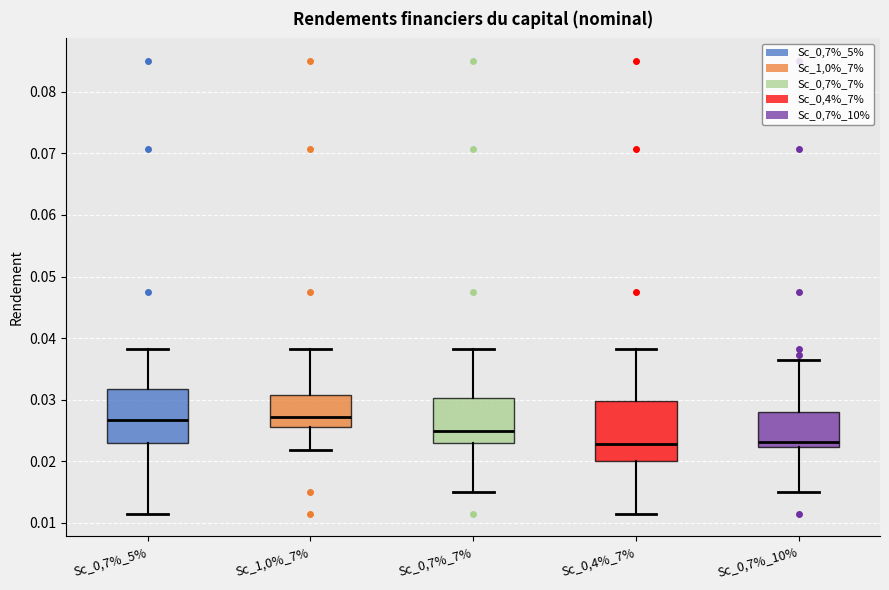

Reading left to right, transcribe this box plot: for each box, give where its median line is, the range the box spans, and where its two whiskers end, as read against the y-axis. The values are not printed on the chart, so give them approximately, as read against the axis.

Sc_0,7%_5%: median 0.027, box 0.023 to 0.032, whiskers 0.011 to 0.038
Sc_1,0%_7%: median 0.027, box 0.026 to 0.031, whiskers 0.022 to 0.038
Sc_0,7%_7%: median 0.025, box 0.023 to 0.030, whiskers 0.015 to 0.038
Sc_0,4%_7%: median 0.023, box 0.020 to 0.030, whiskers 0.011 to 0.038
Sc_0,7%_10%: median 0.023, box 0.022 to 0.028, whiskers 0.015 to 0.036